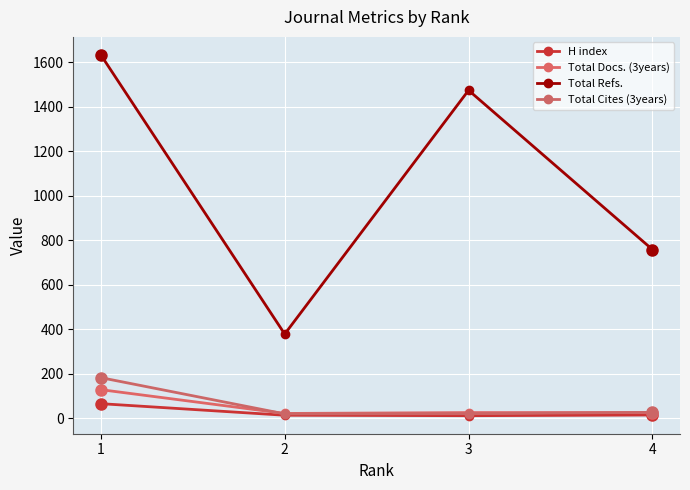

How many data points in Total Refs. are less than 1475?

2